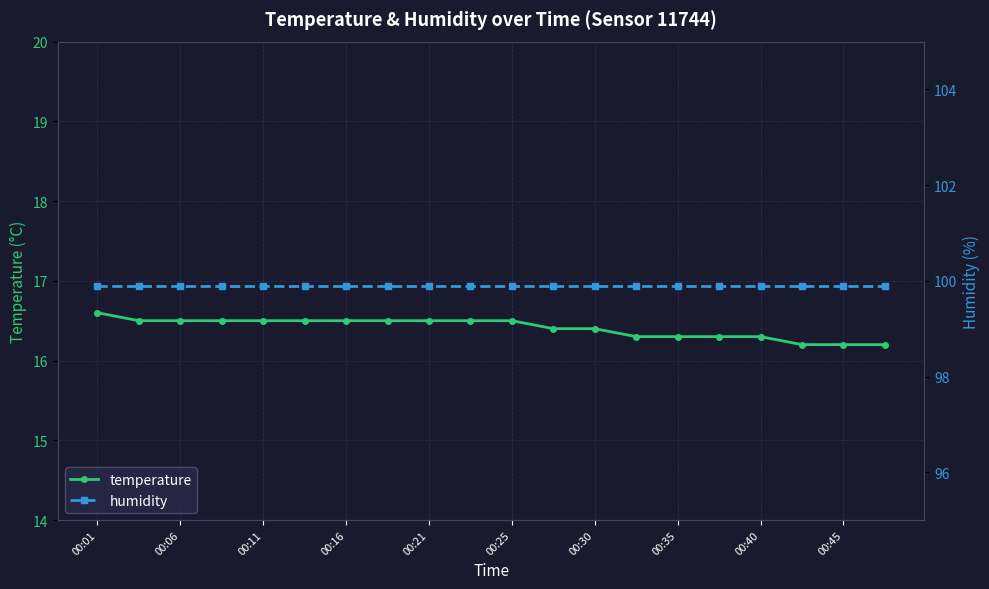

Is it true that temperature equals 22.1 at 00:45?

False